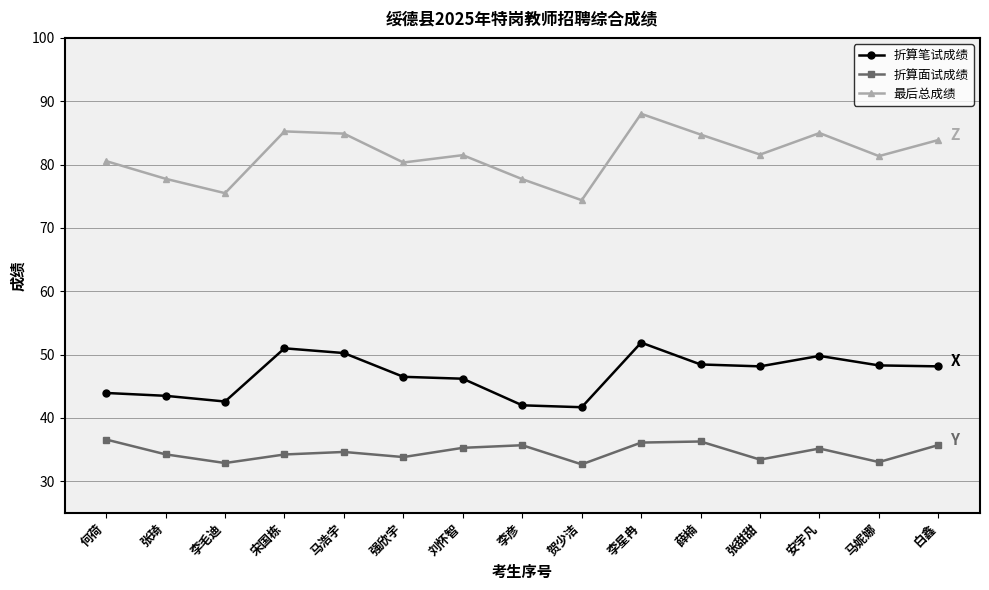

True or false: 折算笔试成绩 and 折算面试成绩 cross at least once.

False